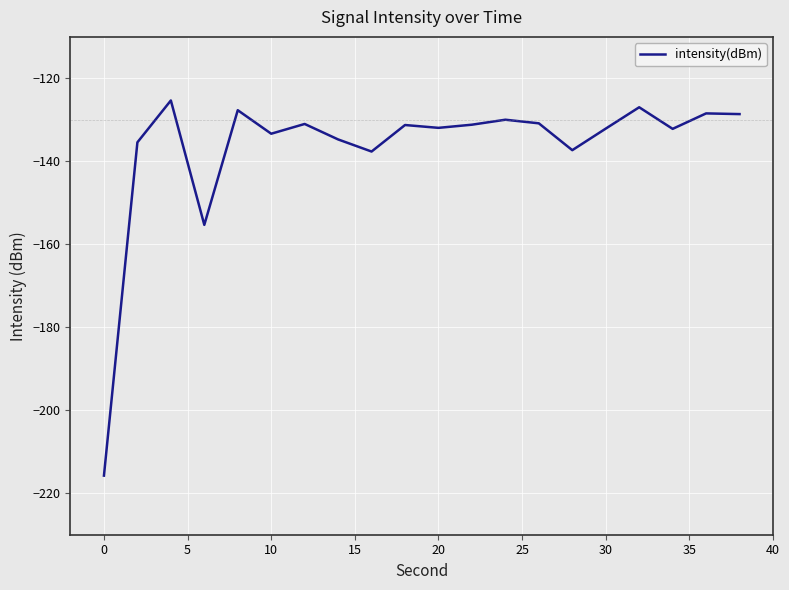

What is the minimum value shown in the chart?

-215.8